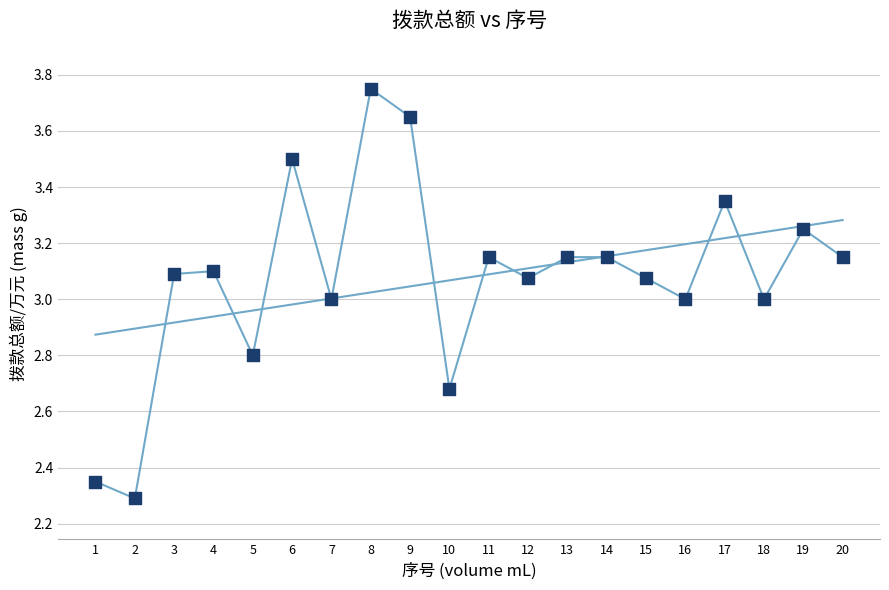

What is the range of X values (max minus min)?

19.0